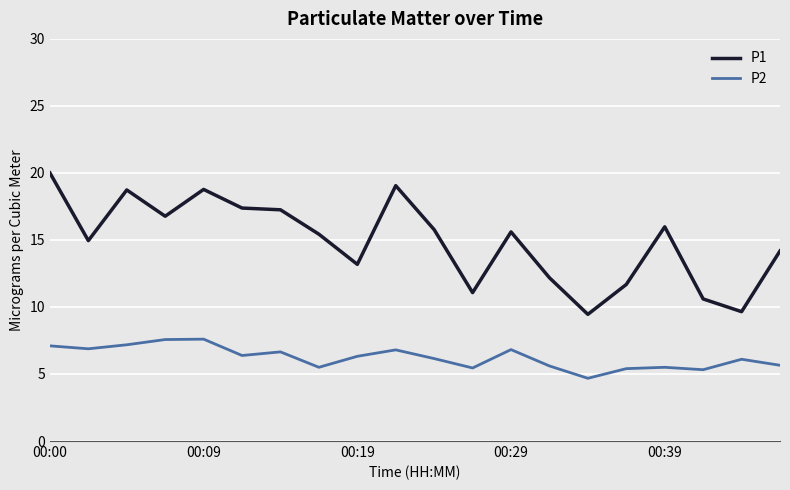

What is the highest value of the P1 series?

20.0